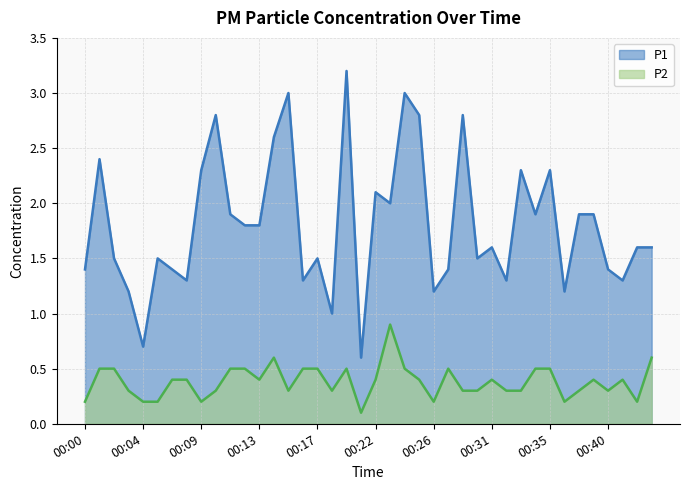

What is the total value across all series at 00:01?

2.9